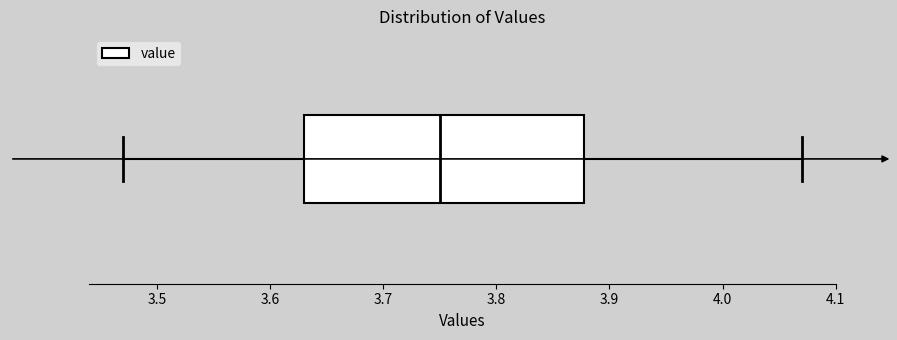

Read this box plot against the x-axis: the position of the median line, the range covered by the box, and the ends of both whiskers. The values are not printed on the chart, so give them approximately, as read against the axis.

median 3.75, box 3.63 to 3.88, whiskers 3.47 to 4.07